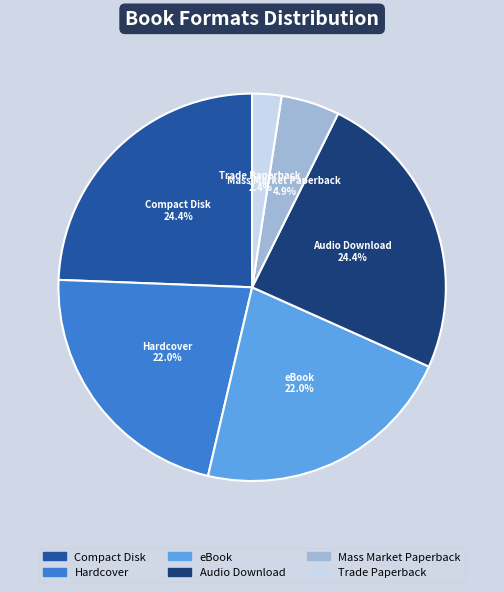

How many slices are in this pie chart?

6